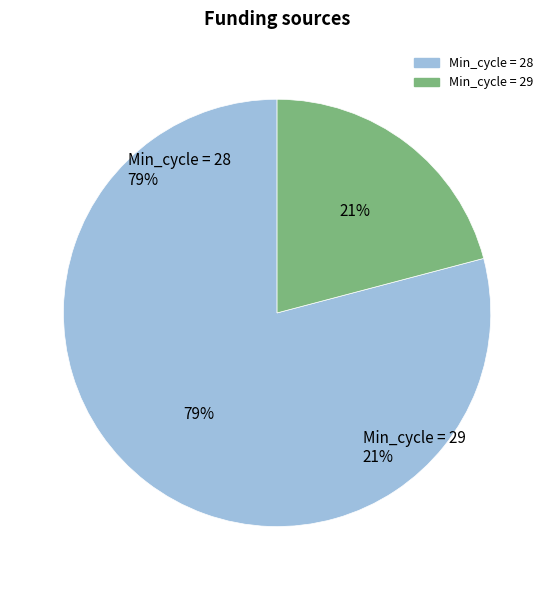

Which category has the biggest portion of the pie?

28